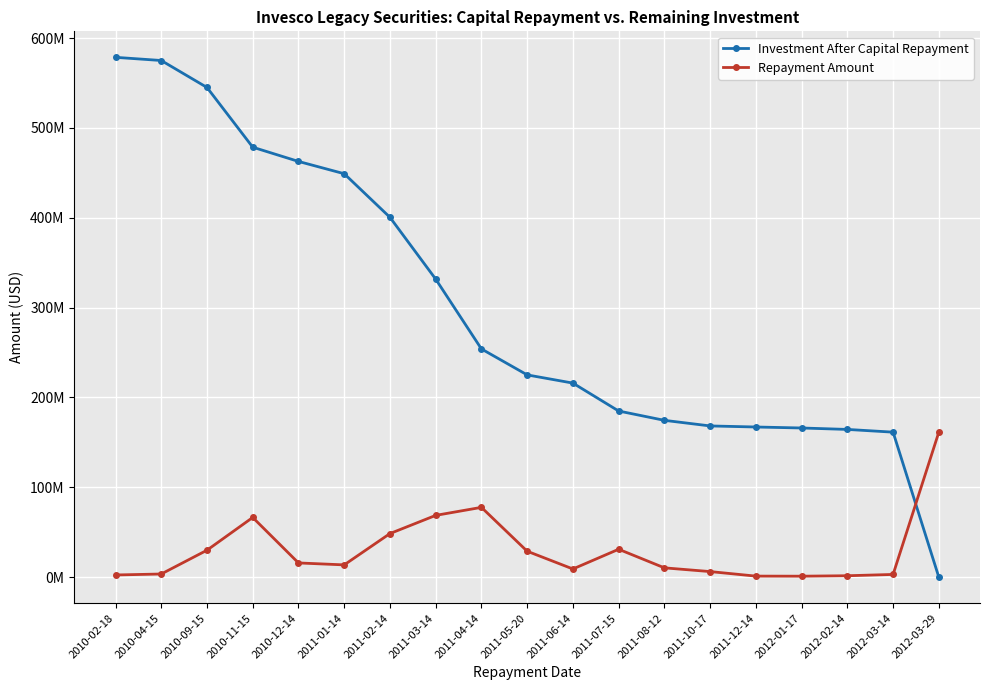

What position from the right is 2011-01-14?

14